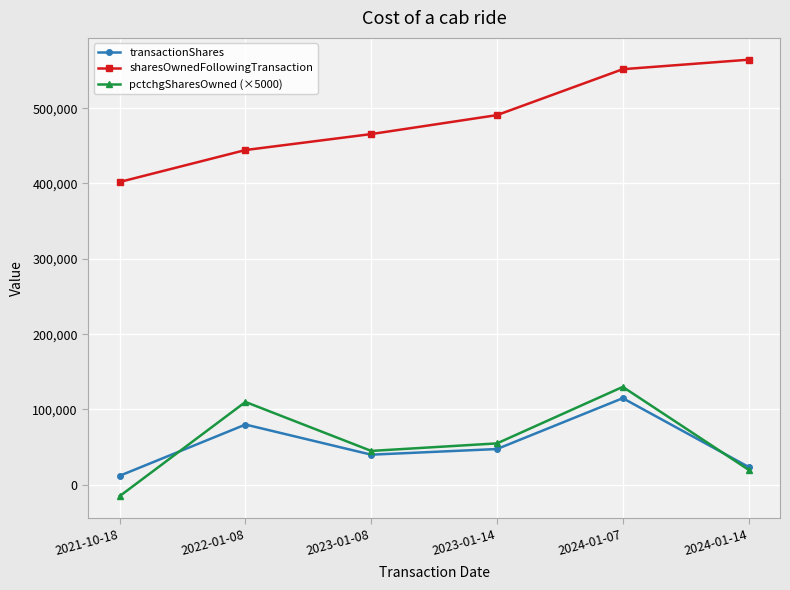

How many categories are shown in the chart?

6